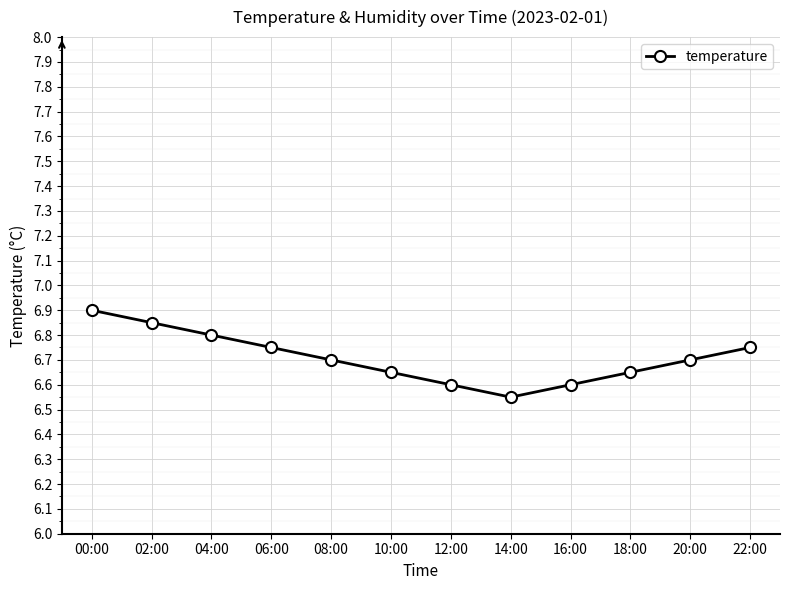

What is the sum of the values at 18:00 and 00:00?

13.6